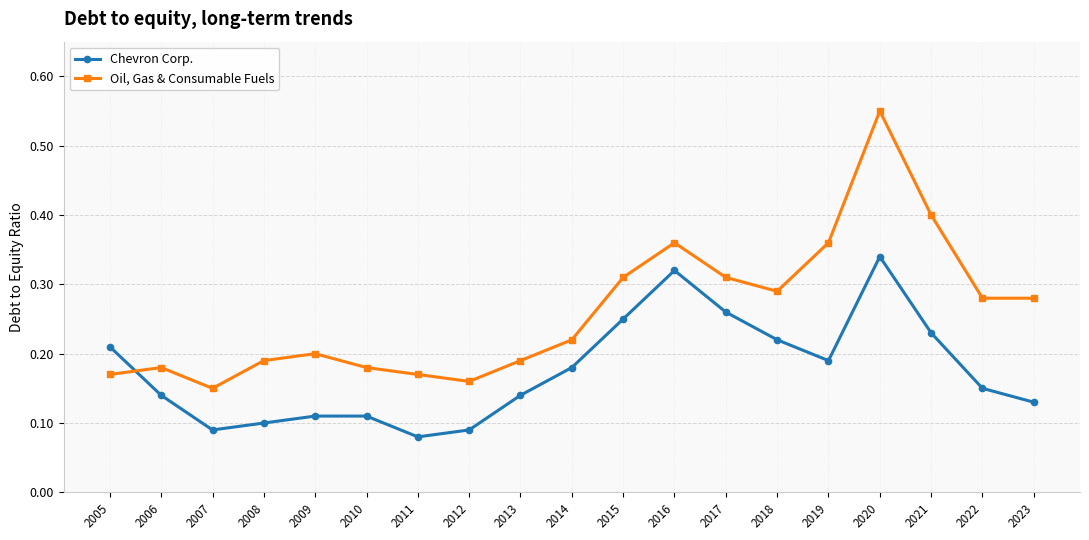

What is the sum of all Chevron Corp. values?

3.3